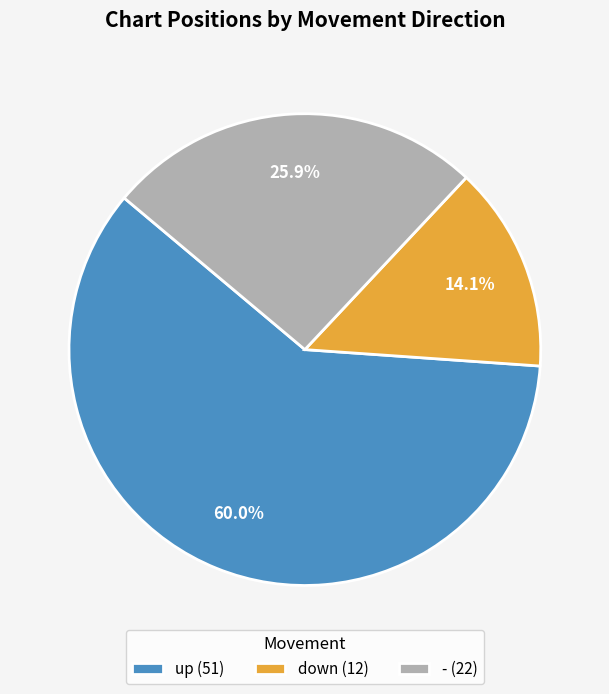

What is the ratio of the value at - (22) to the value at up (51)?

0.4